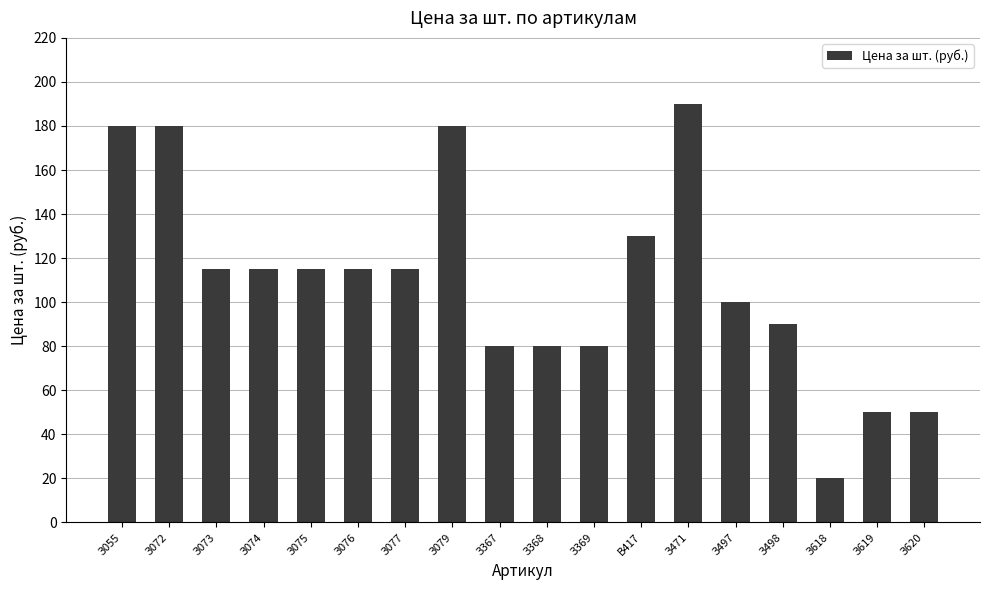

What is the change in value from З075 to З471?

+75